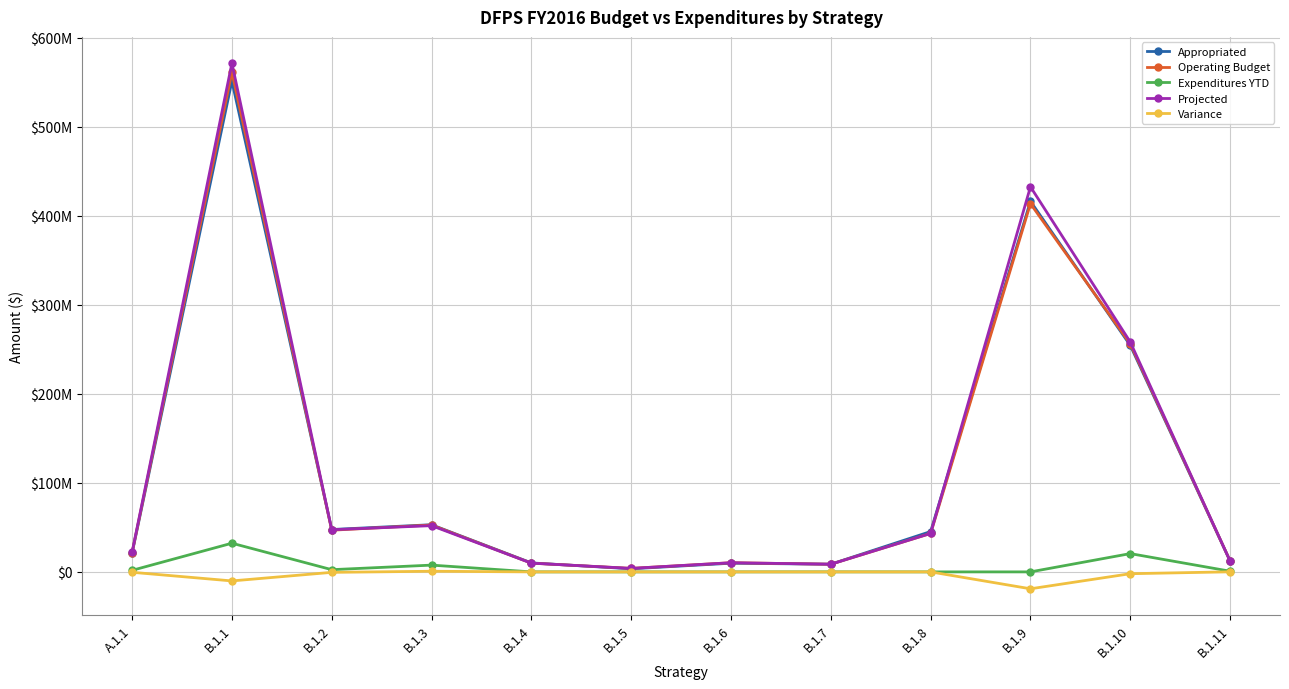

What is the average value of the Operating Budget series?

119961588.7